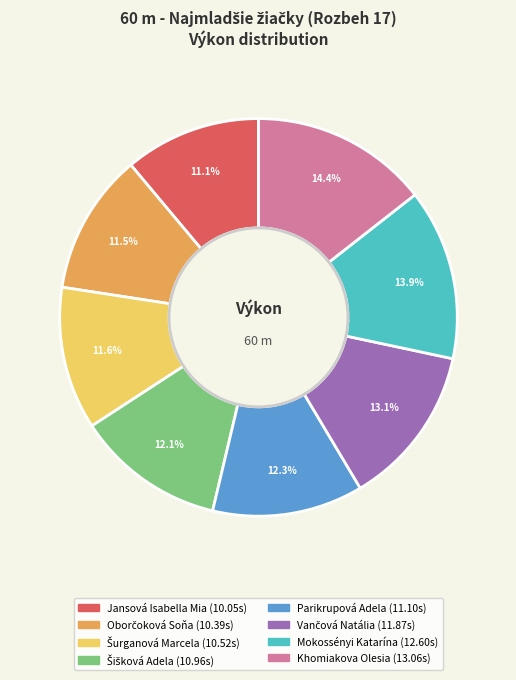

Which category has the biggest portion of the pie?

Khomiakova Olesia